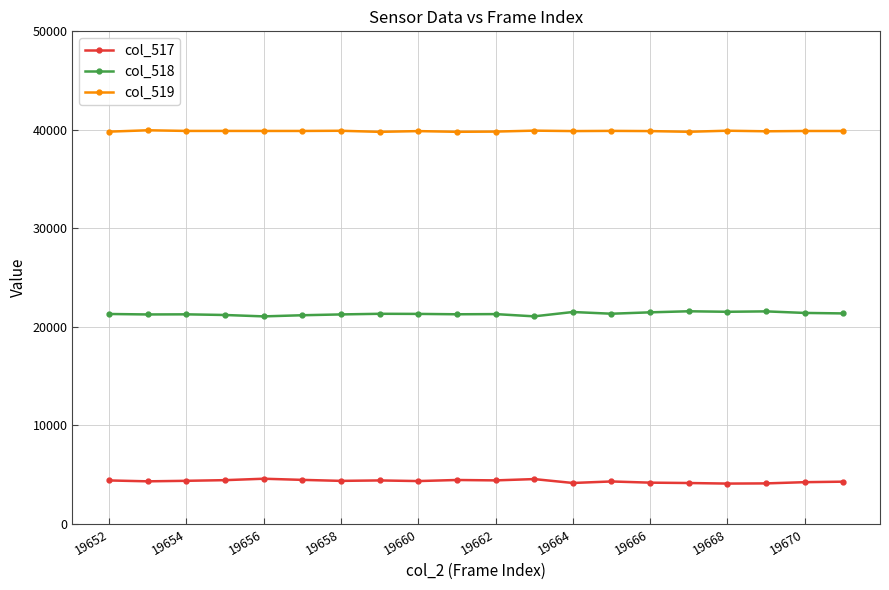

What is the minimum value shown in the chart?

4092